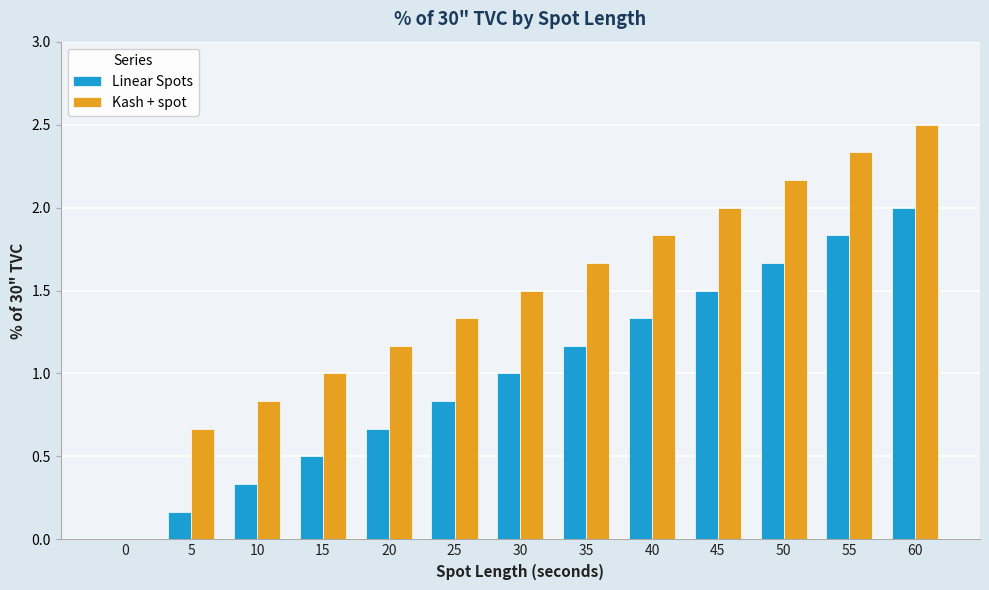

What is the greatest value displayed?

2.5